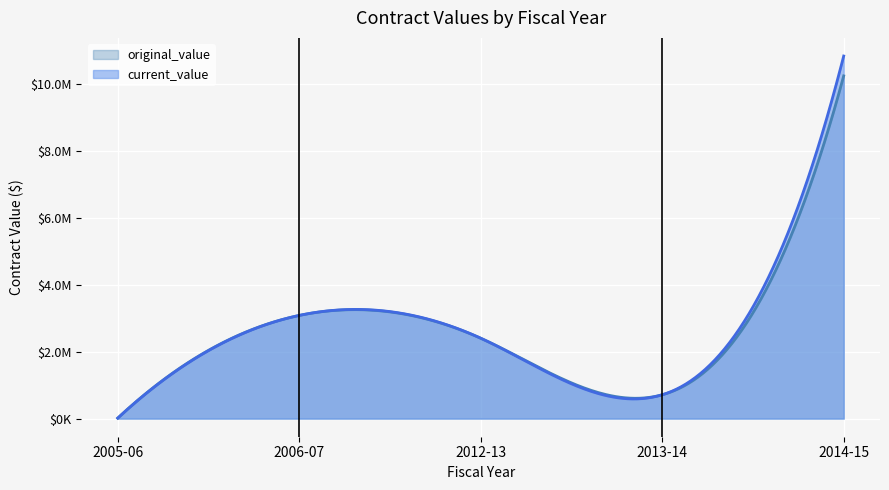

At which label is original_value closest to 3139987?

2006-07